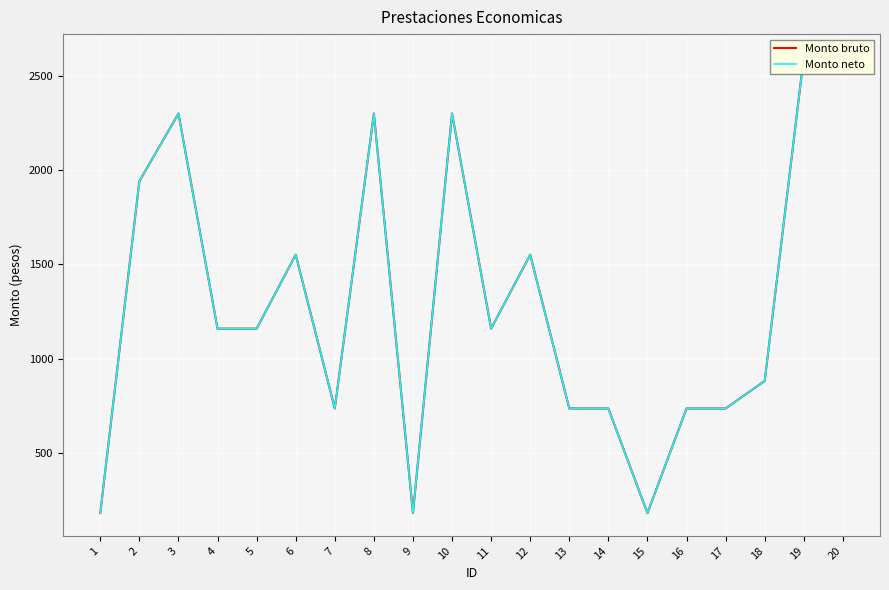

What is the total value across all series at 16?

1472.0